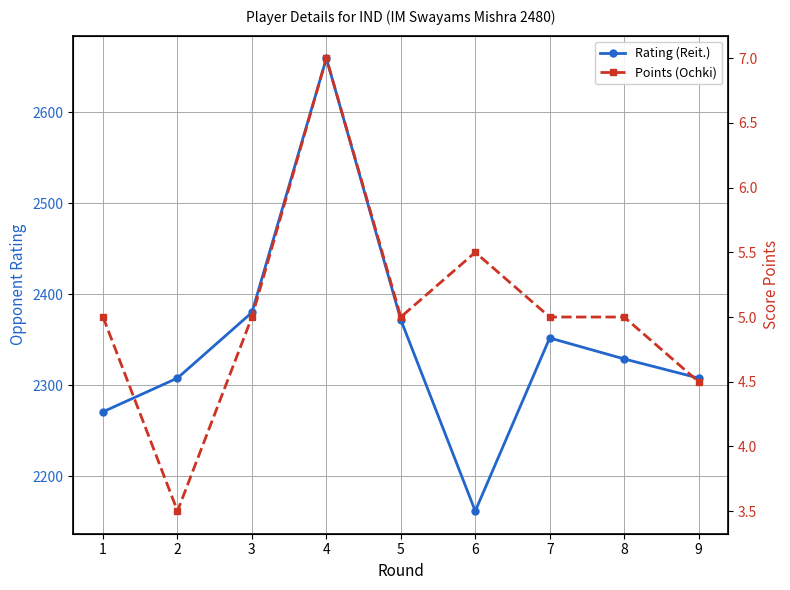

Reading right to left, extract all data points from this chart.

Rating (Reit.): 2308.0	2329.0	2352.0	2162.0	2372.0	2659.0	2380.0	2308.0	2271.0
Points (Ochki): 4.5	5.0	5.0	5.5	5.0	7.0	5.0	3.5	5.0